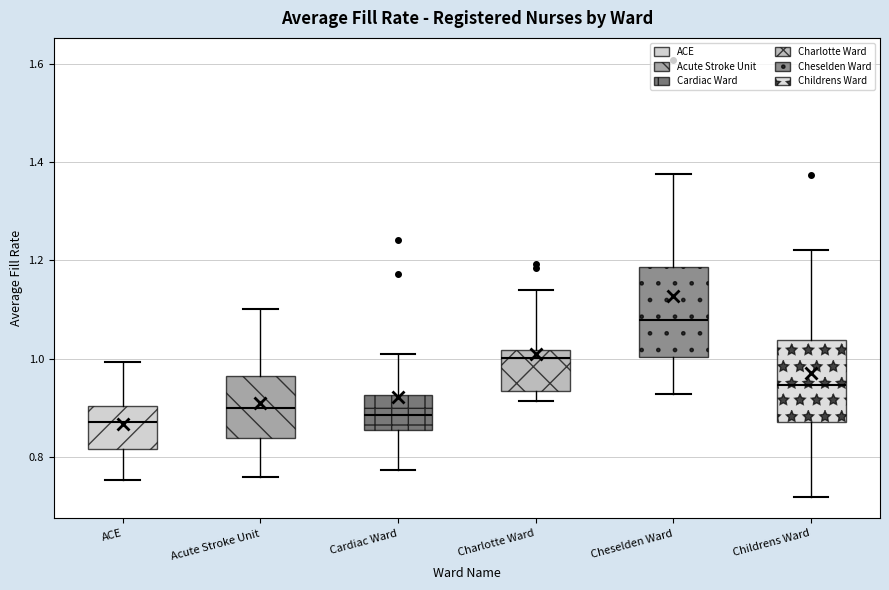

Reading left to right, transcribe this box plot: for each box, give where its median line is, the range the box spans, and where its two whiskers end, as read against the y-axis. The values are not printed on the chart, so give them approximately, as read against the axis.

ACE: median 0.88, box 0.82 to 0.90, whiskers 0.76 to 1.00
Acute Stroke Unit: median 0.90, box 0.84 to 0.96, whiskers 0.76 to 1.10
Cardiac Ward: median 0.88, box 0.86 to 0.92, whiskers 0.78 to 1.00
Charlotte Ward: median 1.00, box 0.94 to 1.02, whiskers 0.92 to 1.14
Cheselden Ward: median 1.08, box 1.00 to 1.18, whiskers 0.92 to 1.38
Childrens Ward: median 0.94, box 0.88 to 1.04, whiskers 0.72 to 1.22